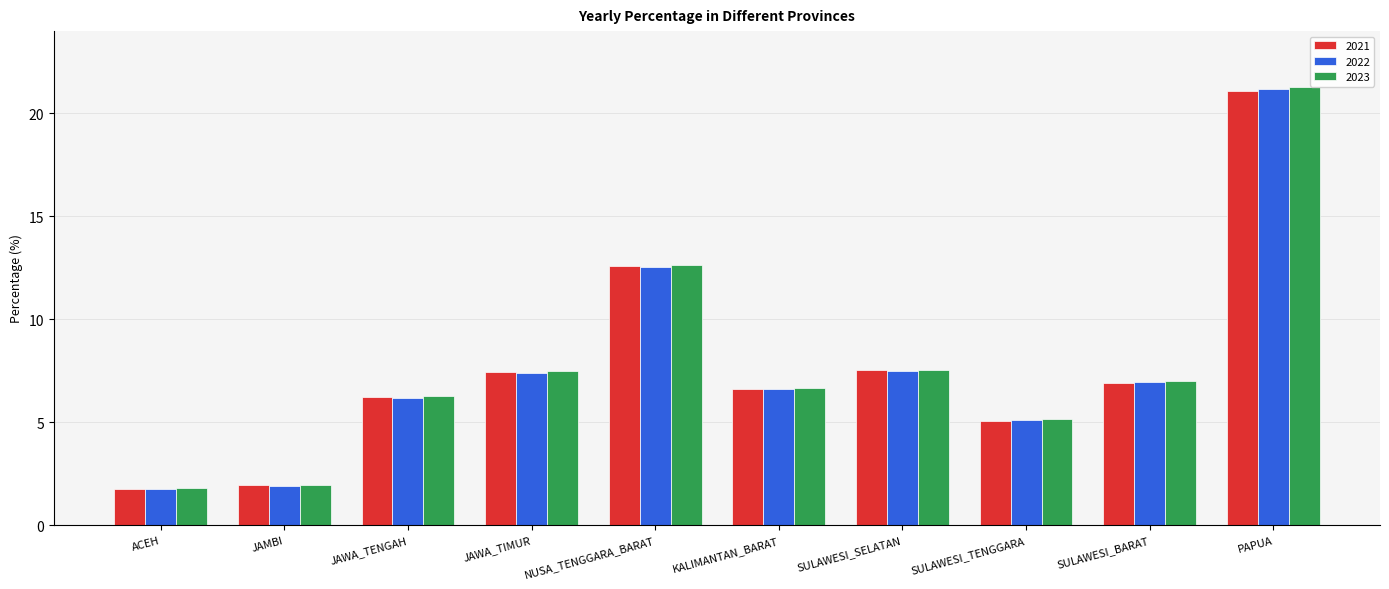

At which category is the sum across all series the highest?

PAPUA